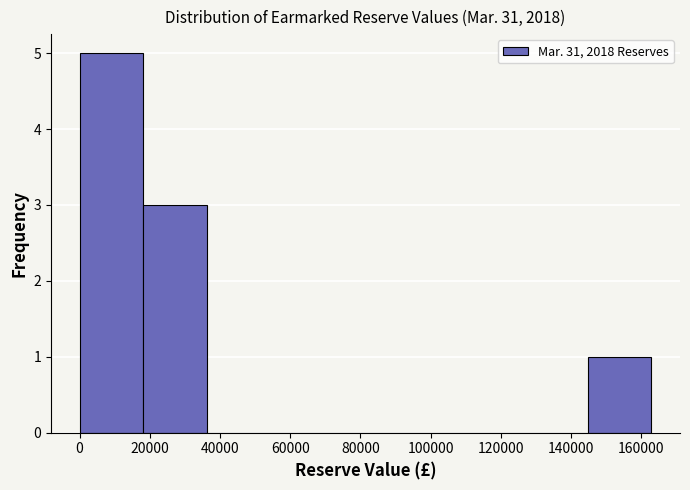

Reading left to right, transcribe this chart: for each bar, give the range it covers on the x-axis and its height. Neither the bar edges nor the heights are printed on the chart, so give them approximately, as read against the axes.

0 to 18000: 5
18000 to 36000: 3
36000 to 54000: 0
54000 to 72000: 0
72000 to 90000: 0
90000 to 108000: 0
108000 to 126000: 0
126000 to 144000: 0
144000 to 162000: 1